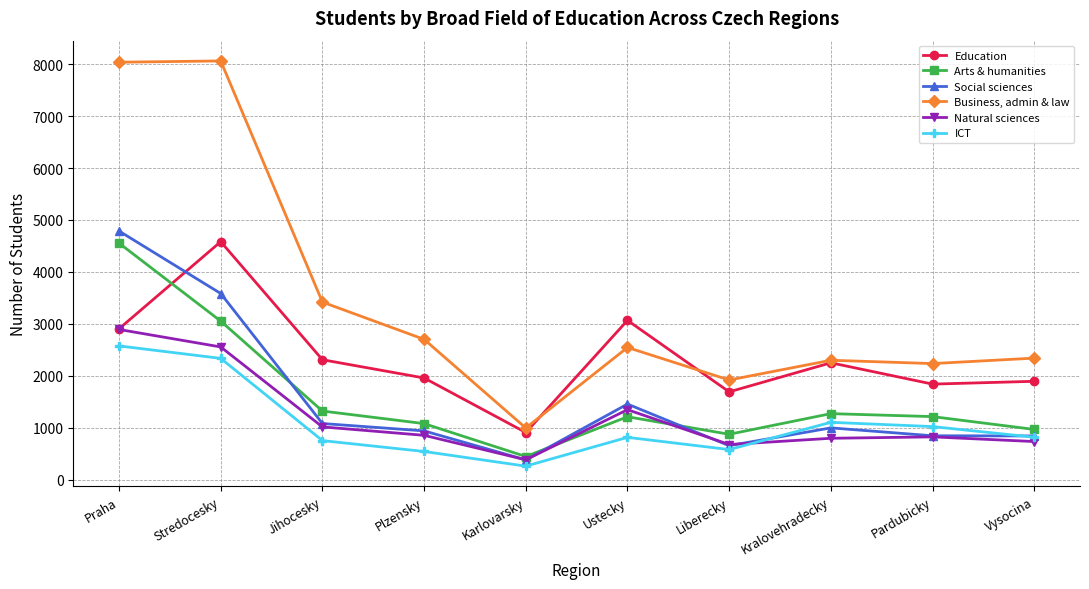

At how many categories does at least one series exceed 6429?

2